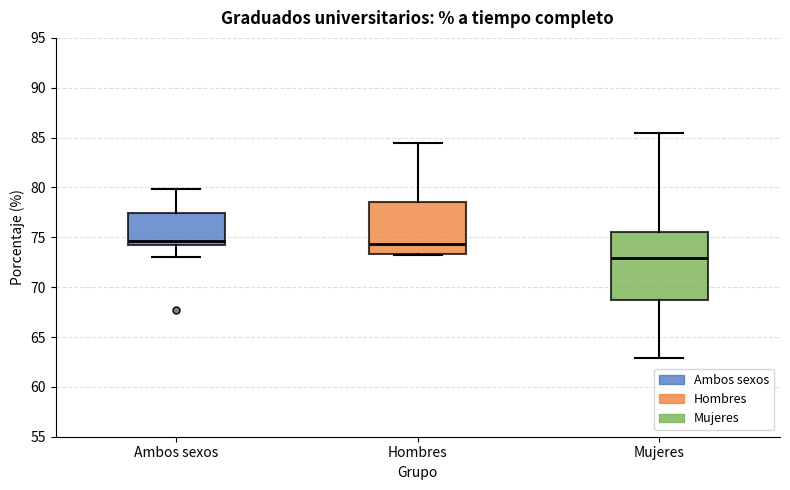

Which box has the lowest median line?

Mujeres